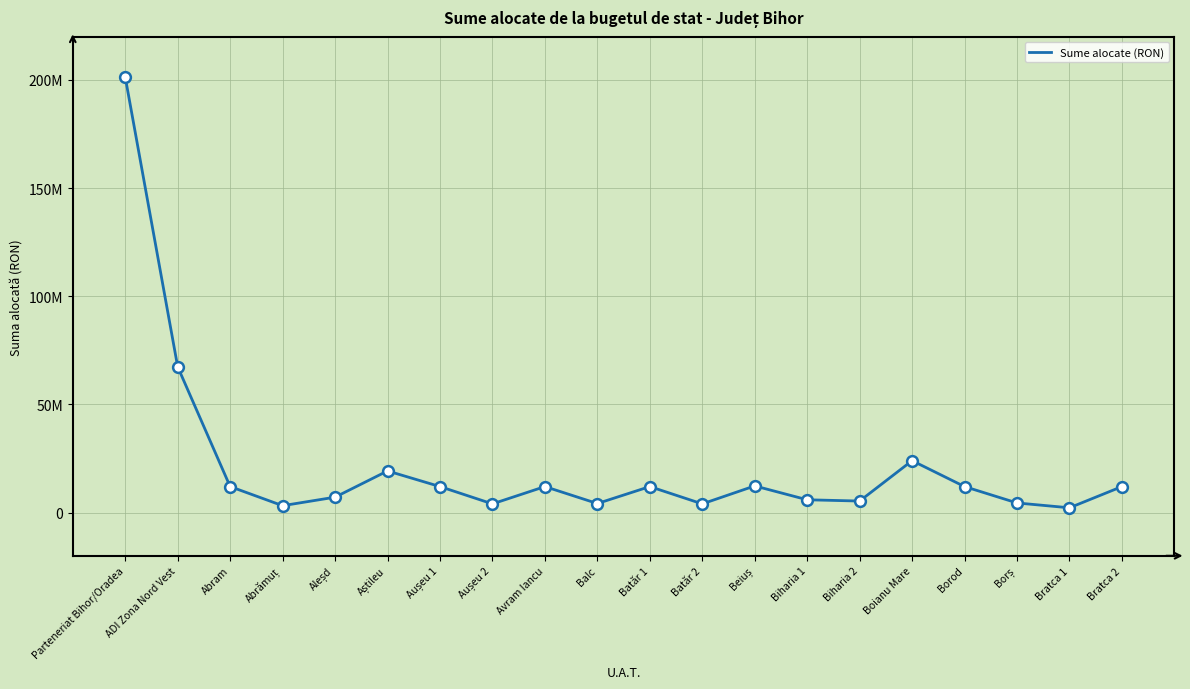

Approximately how many times larger is the value at Bratca 2 compared to Bratca 1?

5.5